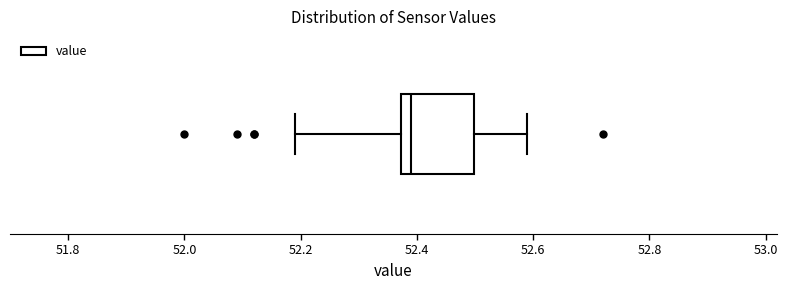

Transcribe this box plot: give where the median line is, the range the box spans, and where the two whiskers end, as read against the x-axis. The values are not printed on the chart, so give them approximately, as read against the axis.

median 52.40, box 52.38 to 52.50, whiskers 52.20 to 52.60